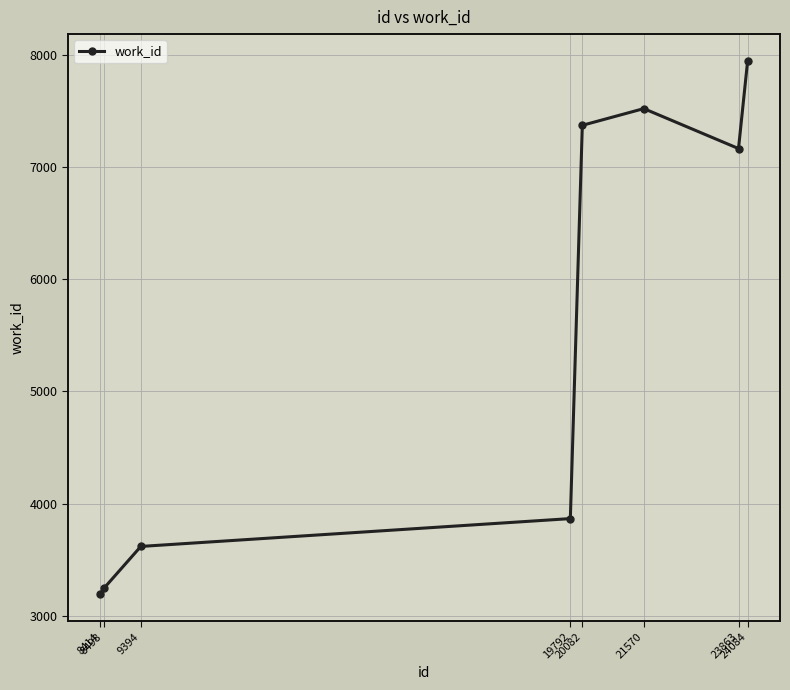

Reading left to right, transcribe all the data shown in this chart.

8414=3191	8498=3244	9394=3618	19792=3866	20082=7370	21570=7519	23863=7163	24084=7945